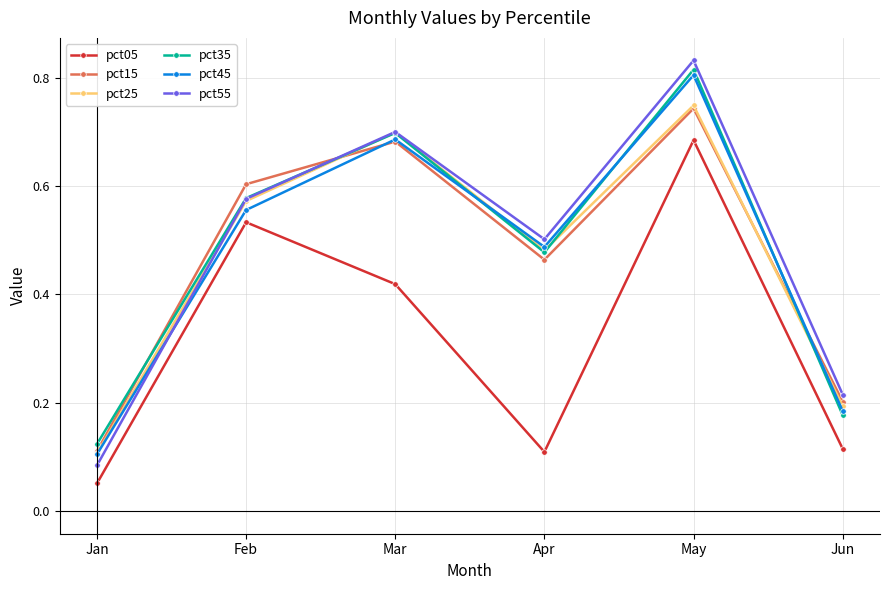

Which label corresponds to the largest value in the chart?

May